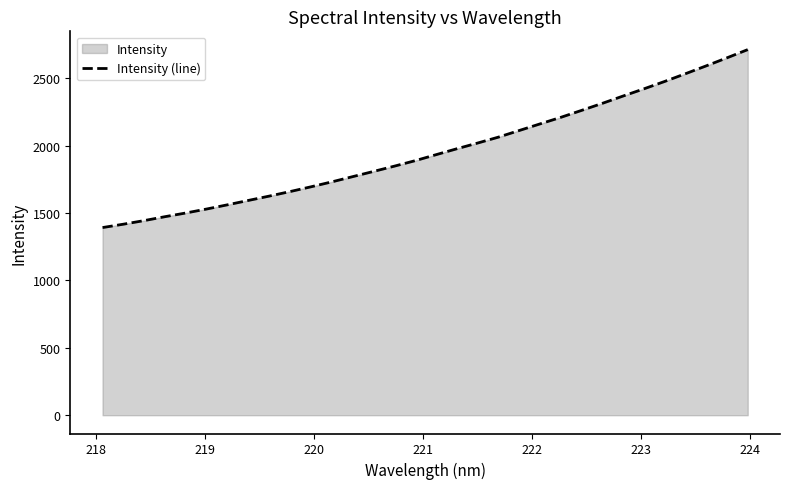

What is the difference between the maximum and minimum values?

1320.2